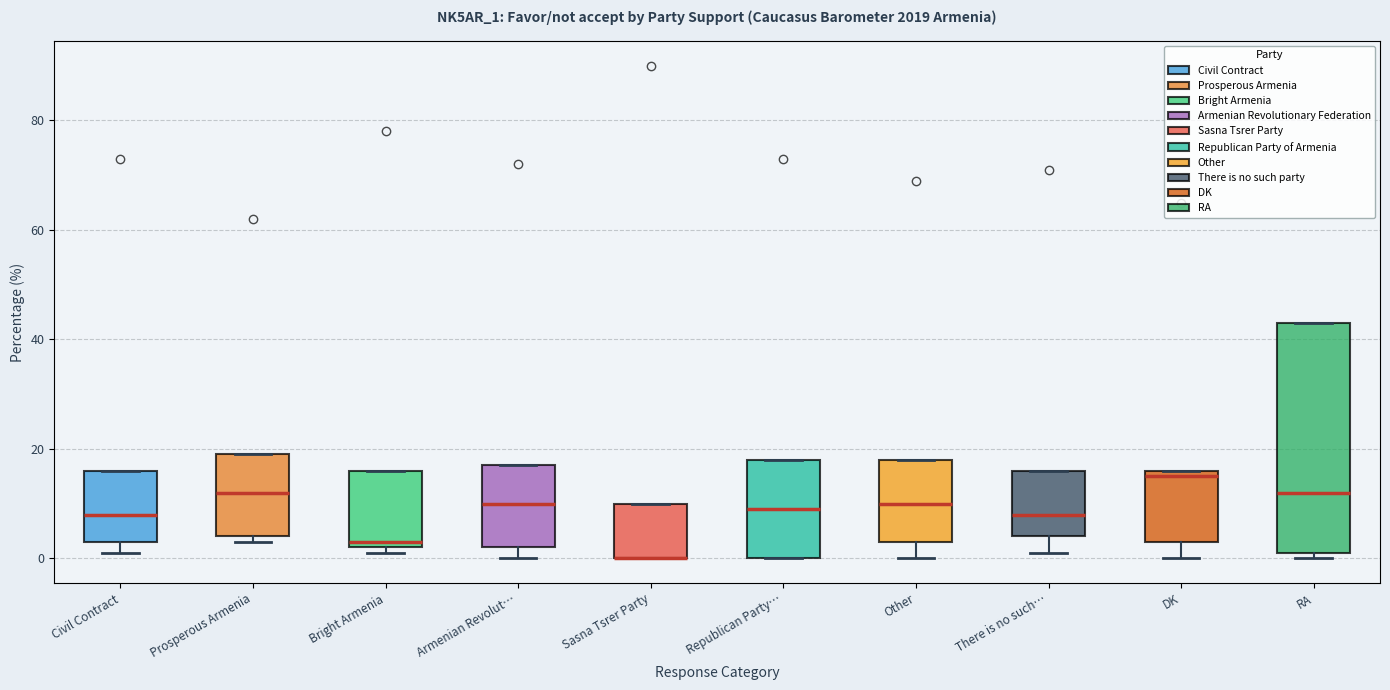

Reading left to right, read every box against the y-axis: the position of its median line, the range the box covers, and the ends of its whiskers. The values are not printed on the chart, so give them approximately, as read against the axis.

Civil Contract: median 8, box 4 to 16, whiskers 2 to 16
Prosperous Armenia: median 12, box 4 to 20, whiskers 4 (just below the box's lower edge) to 20
Bright Armenia: median 4, box 2 to 16, whiskers 2 (just below the box's lower edge) to 16
Armenian Revolut…: median 10, box 2 to 18, whiskers 0 to 18
Sasna Tsrer Party: median 0 (drawn on the box's lower edge), box 0 to 10, whiskers 0 to 10
Republican Party…: median 10, box 0 to 18, whiskers 0 to 18
Other: median 10, box 4 to 18, whiskers 0 to 18
There is no such…: median 8, box 4 to 16, whiskers 2 to 16
DK: median 16 (just below the box's upper edge), box 4 to 16, whiskers 0 to 16
RA: median 12, box 2 to 44, whiskers 0 to 44